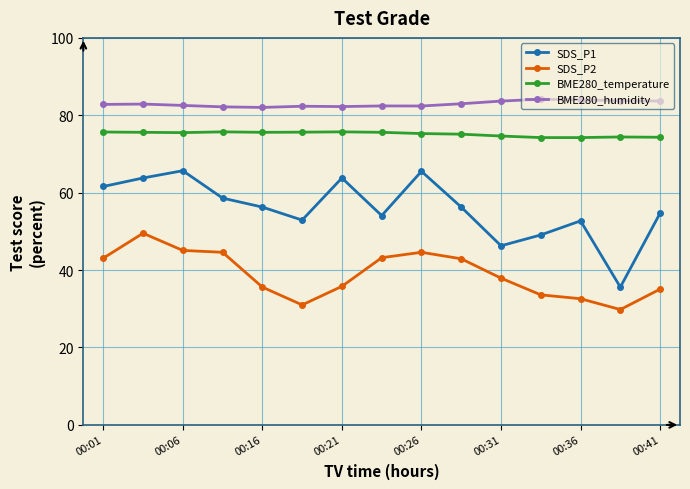

What is the value of the BME280_temperature point at the 14th from the left?

74.4